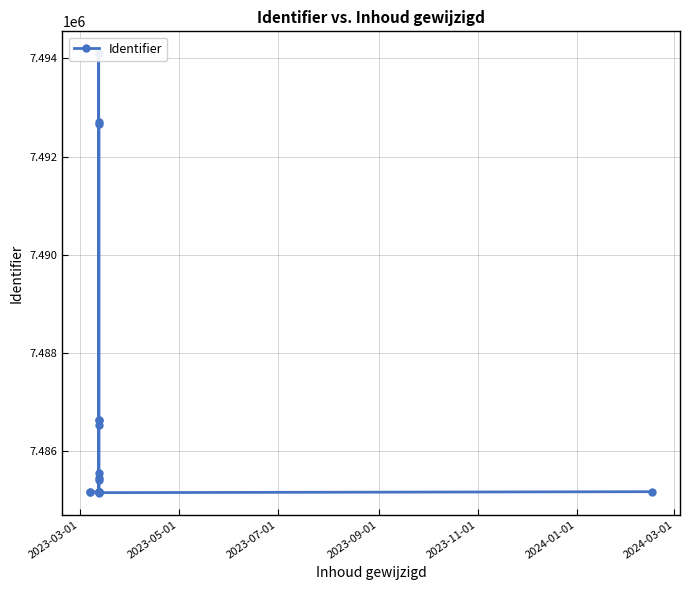

The value at 2024-01-01 is 1608536. True or false?

False